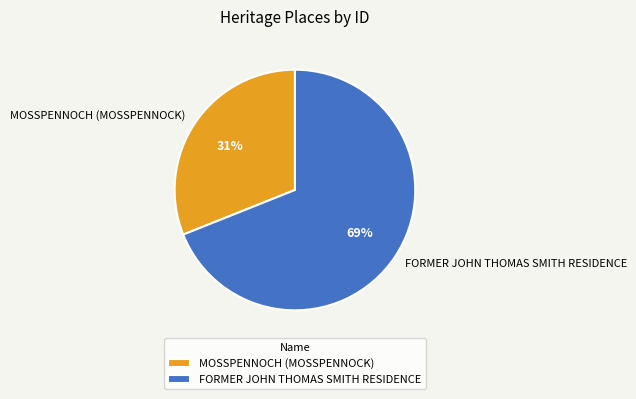

To the nearest percent, what is the average slice percentage?

50%